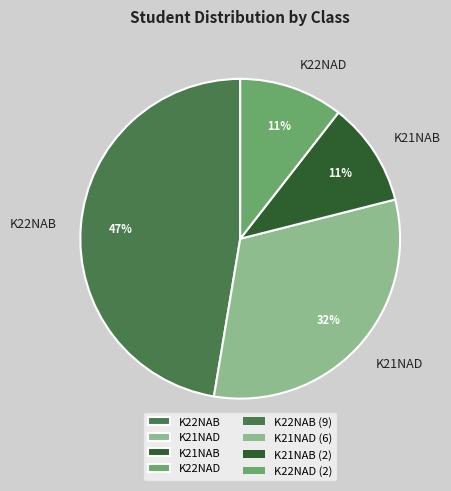

Approximately how many times larger is the value at K22NAD compared to K21NAB?

1.0